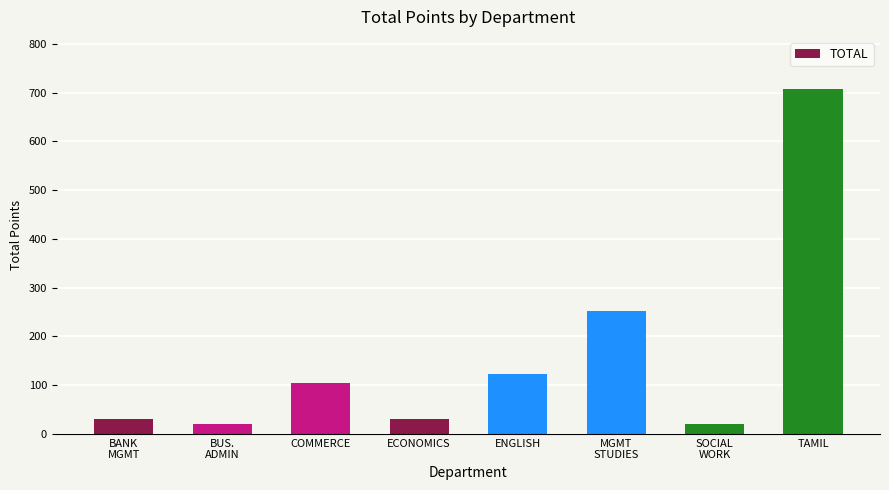

The chart shows a value of 708 at TAMIL. True or false?

True